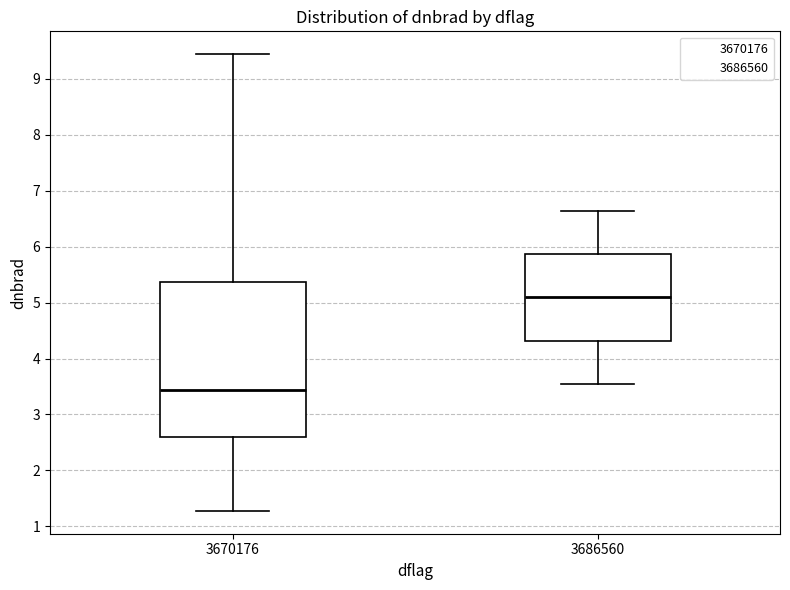

Reading left to right, transcribe this box plot: for each box, give where its median line is, the range the box spans, and where its two whiskers end, as read against the y-axis. The values are not printed on the chart, so give them approximately, as read against the axis.

3670176: median 3.4, box 2.6 to 5.4, whiskers 1.3 to 9.4
3686560: median 5.1, box 4.3 to 5.9, whiskers 3.5 to 6.6